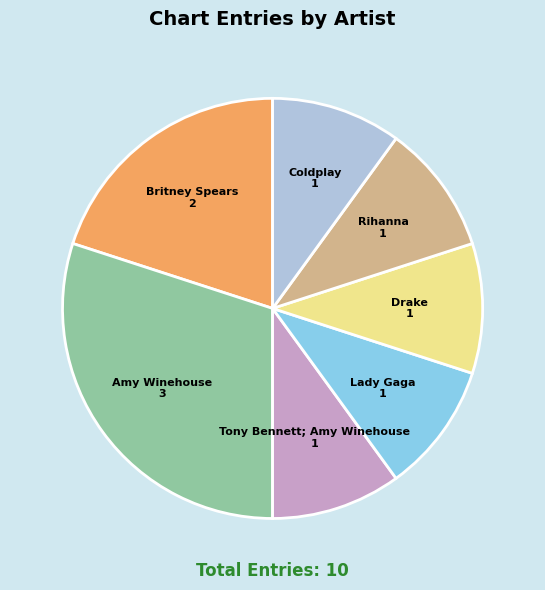

How many segments does this pie chart have?

7